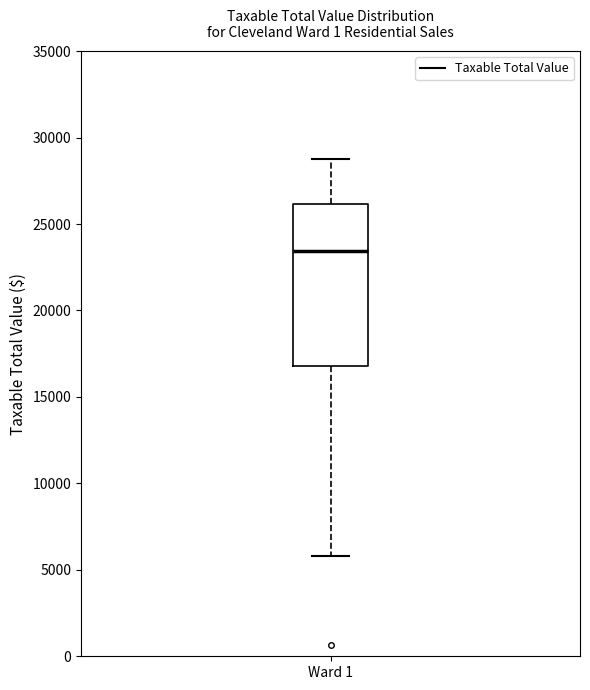

Transcribe this box plot: give where the median line is, the range the box spans, and where the two whiskers end, as read against the y-axis. The values are not printed on the chart, so give them approximately, as read against the axis.

median 23500, box 17000 to 26000, whiskers 6000 to 29000